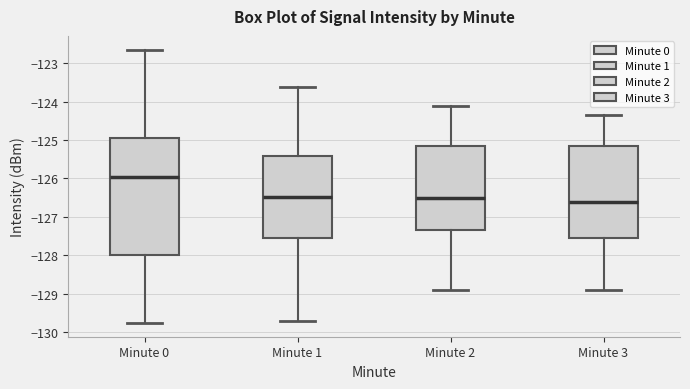

Which box's median line is the lowest?

Minute 3